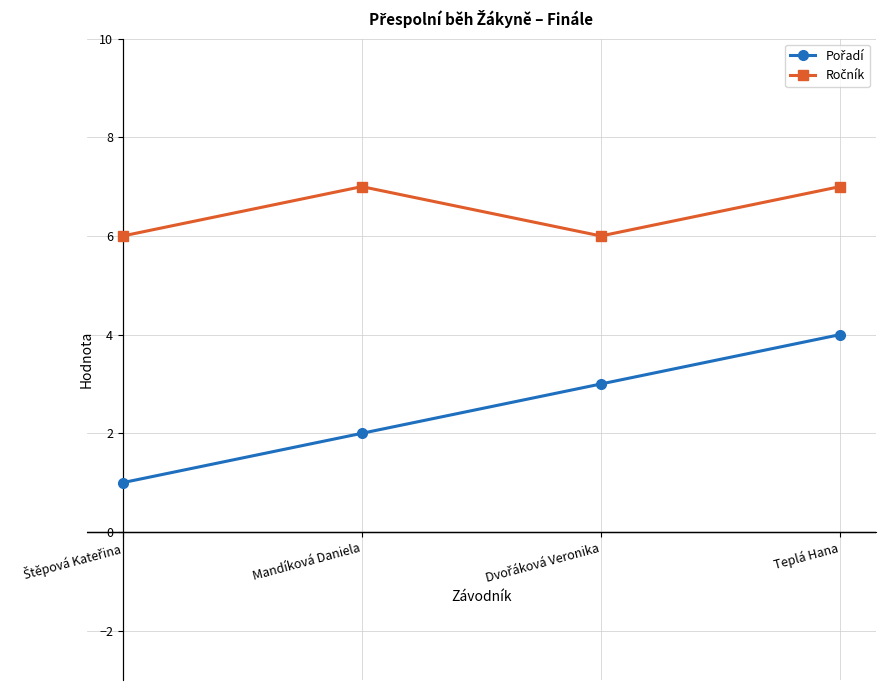

What is the maximum value shown in the chart?

7